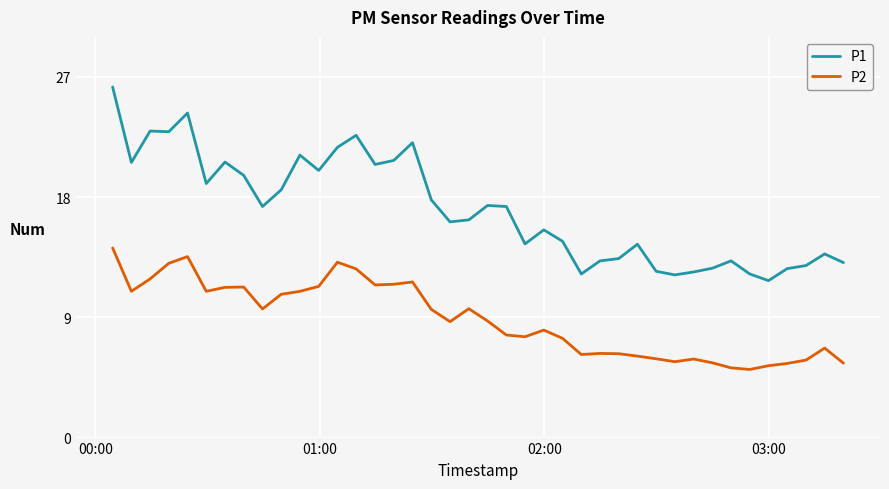

List the series in order of their peak value, highest first.

P1, P2